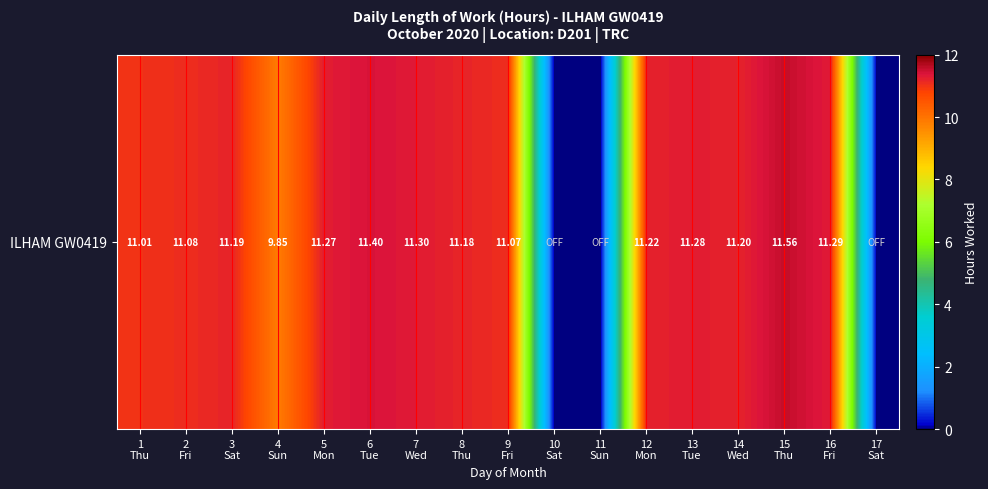

List the labels in order of value, smallest first.

10
Sat, 11
Sun, 17
Sat, 4
Sun, 1
Thu, 9
Fri, 2
Fri, 8
Thu, 3
Sat, 14
Wed, 12
Mon, 5
Mon, 13
Tue, 16
Fri, 7
Wed, 6
Tue, 15
Thu